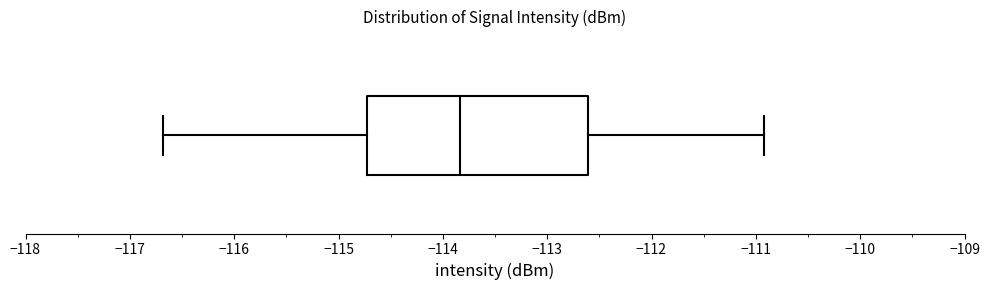

Read this box plot against the x-axis: the position of the median line, the range covered by the box, and the ends of both whiskers. The values are not printed on the chart, so give them approximately, as read against the axis.

median -113.8, box -114.7 to -112.6, whiskers -116.7 to -110.9